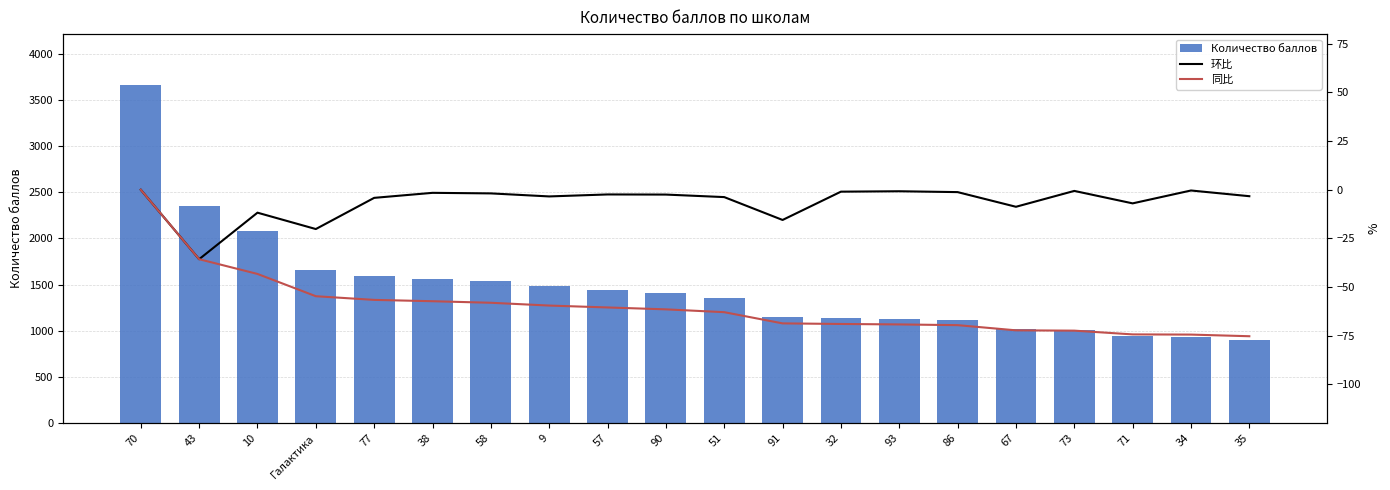

At which label is 同比 closest to -37?

43